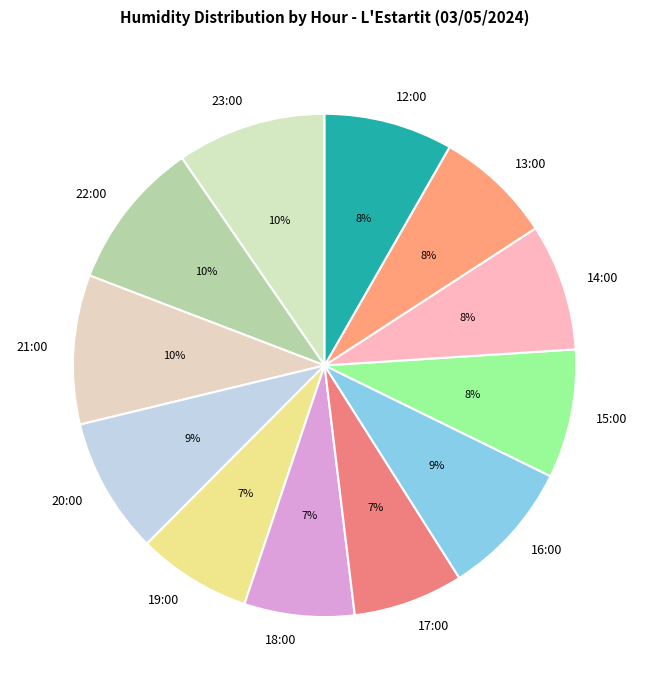

How many segments does this pie chart have?

12